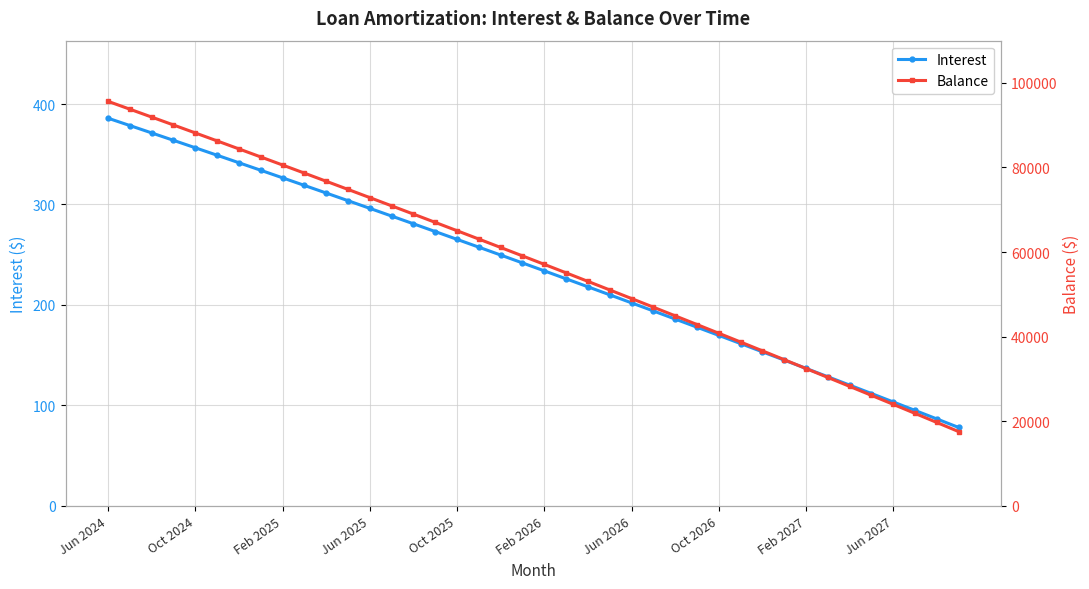

Which series has the largest range (max minus min)?

Balance